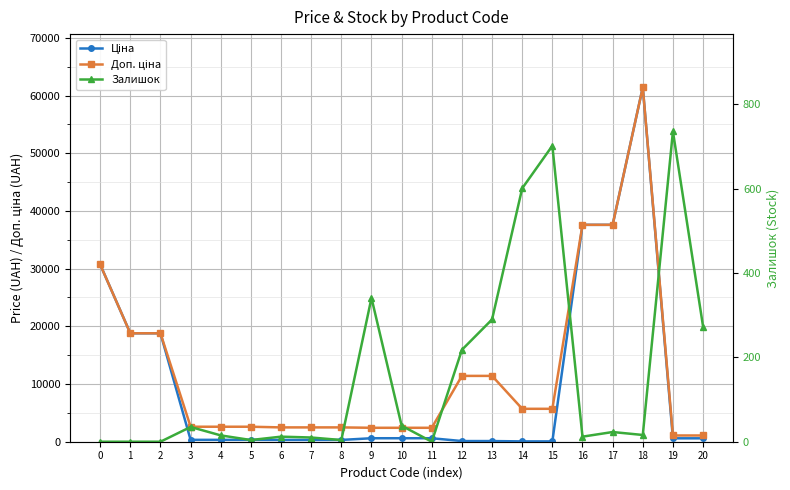

What is the average value of the Доп. ціна series?

12562.5